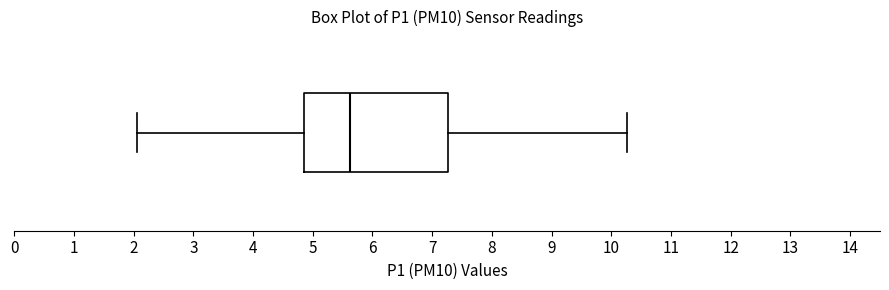

Read this box plot against the x-axis: the position of the median line, the range covered by the box, and the ends of both whiskers. The values are not printed on the chart, so give them approximately, as read against the axis.

median 5.6, box 4.9 to 7.3, whiskers 2.1 to 10.3